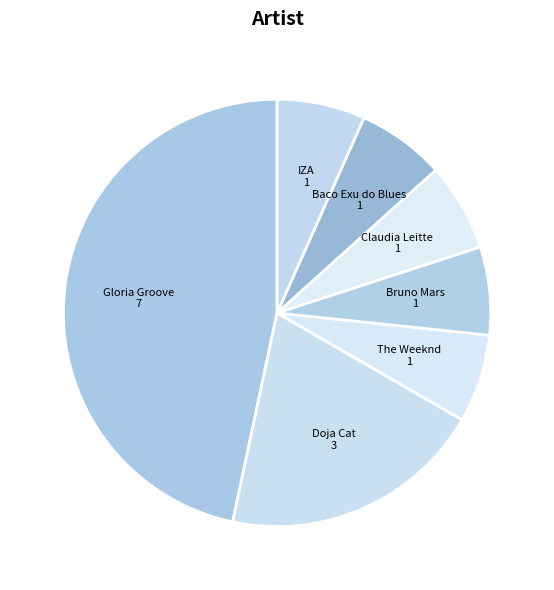

What is the largest slice in the pie chart?

Gloria Groove